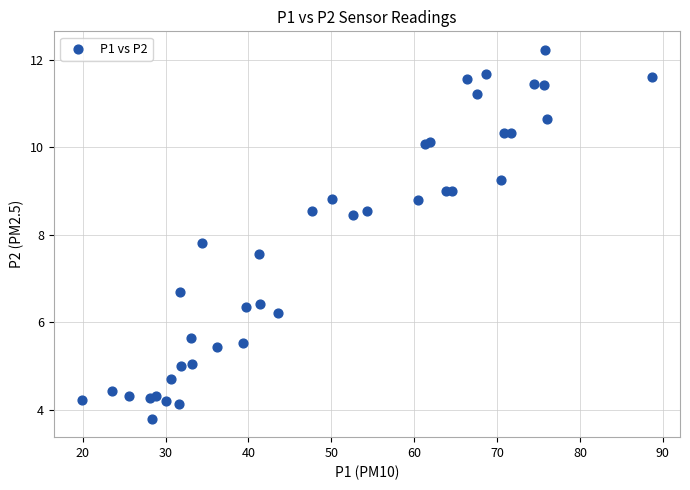

What Y value in the scatter plot is closest to 8?

7.8